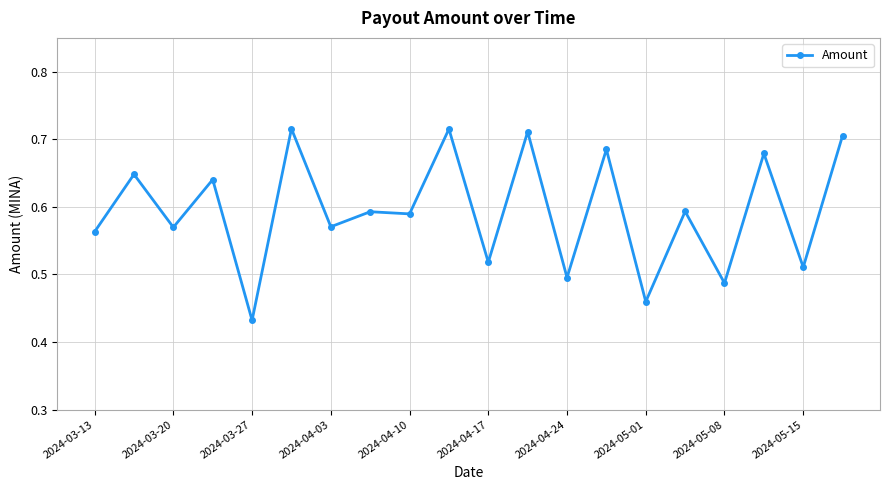

What is the sum of all values?

11.9